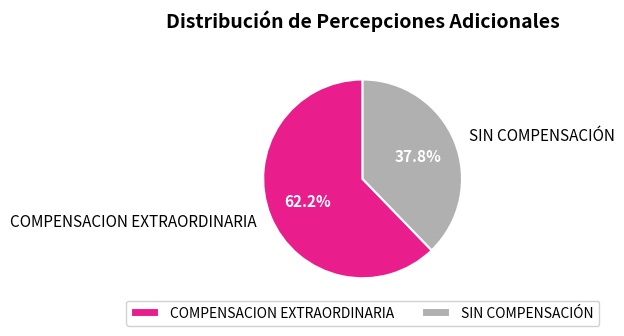

To the nearest percent, what portion does SIN COMPENSACIÓN represent?

38%